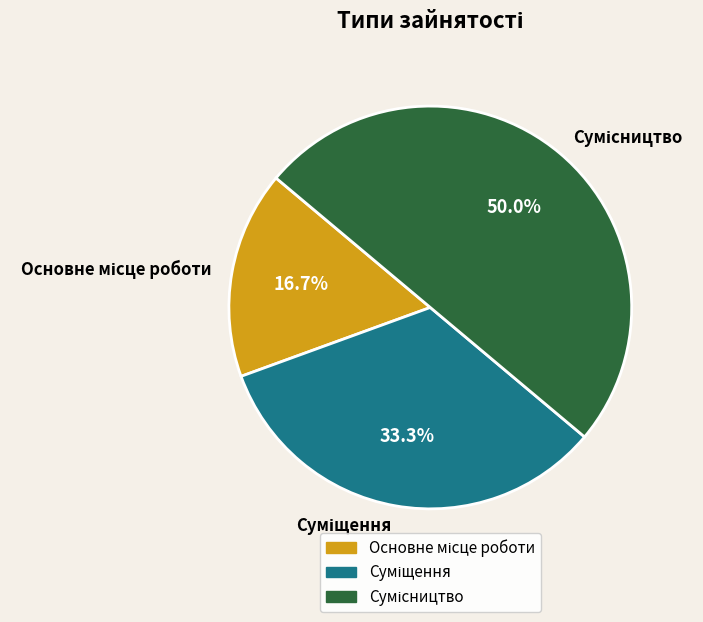

Is there a majority slice in this chart?

No